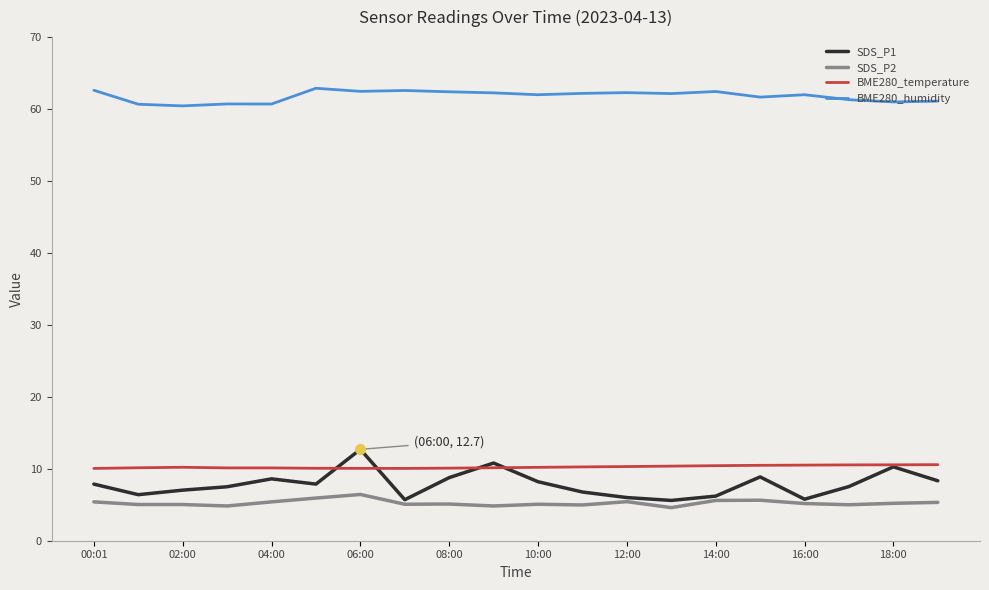

Which series has the largest total across all categories?

BME280_humidity